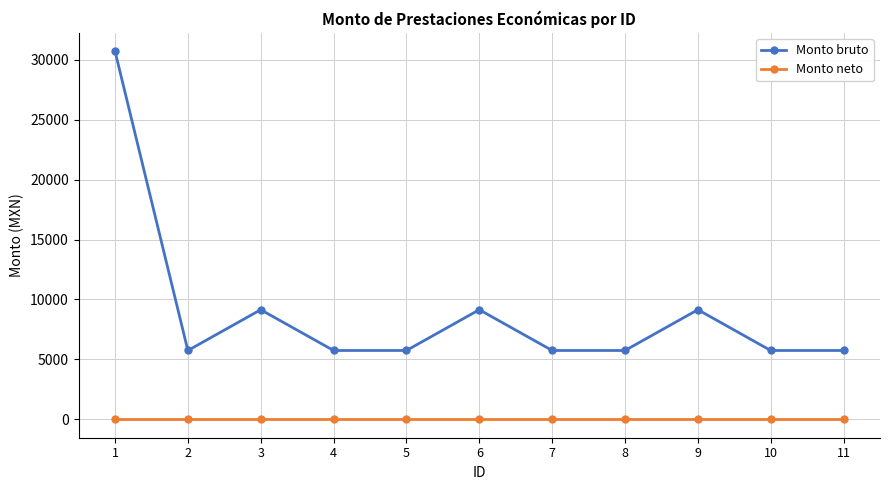

Reading left to right, extract all data points from this chart.

Monto bruto: 1=30706.5	2=5741.5	3=9143.5	4=5741.5	5=5741.5	6=9143.5	7=5741.5	8=5741.5	9=9143.5	10=5741.5	11=5741.5
Monto neto: 1=0.0	2=0.0	3=0.0	4=0.0	5=0.0	6=0.0	7=0.0	8=0.0	9=0.0	10=0.0	11=0.0